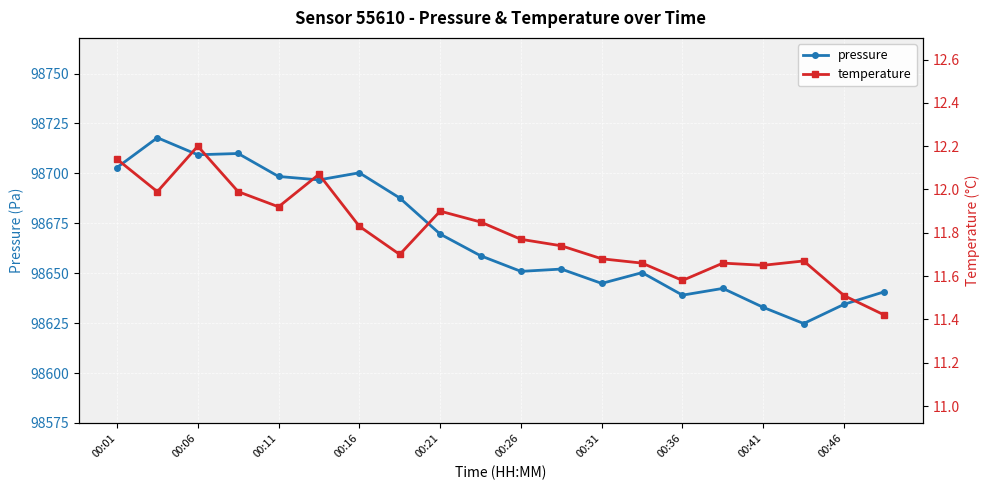

True or false: pressure has a value of 60246.0 at 00:36.

False